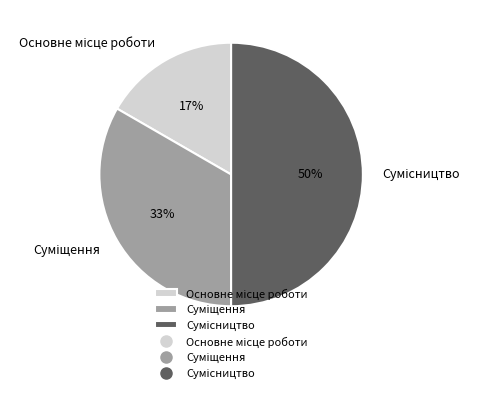

To the nearest percent, what is the average slice percentage?

33%